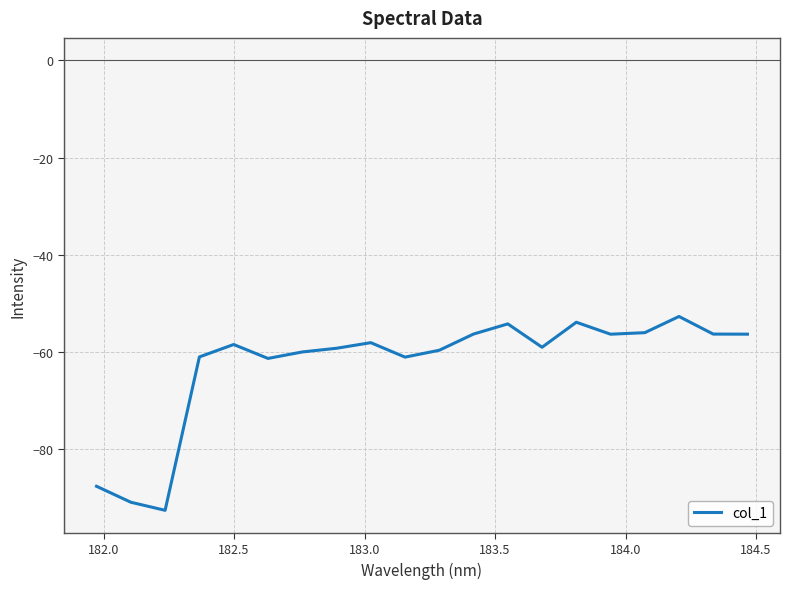

What is the minimum value shown in the chart?

-92.6